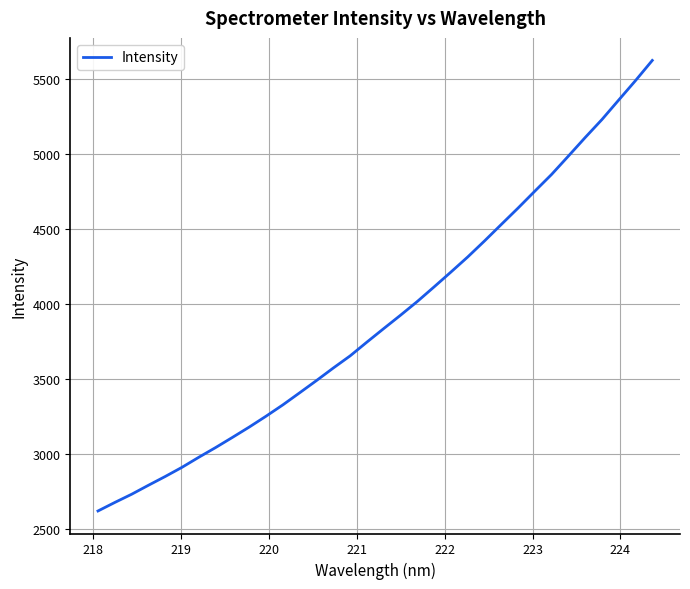

What is the greatest value displayed?

5621.6